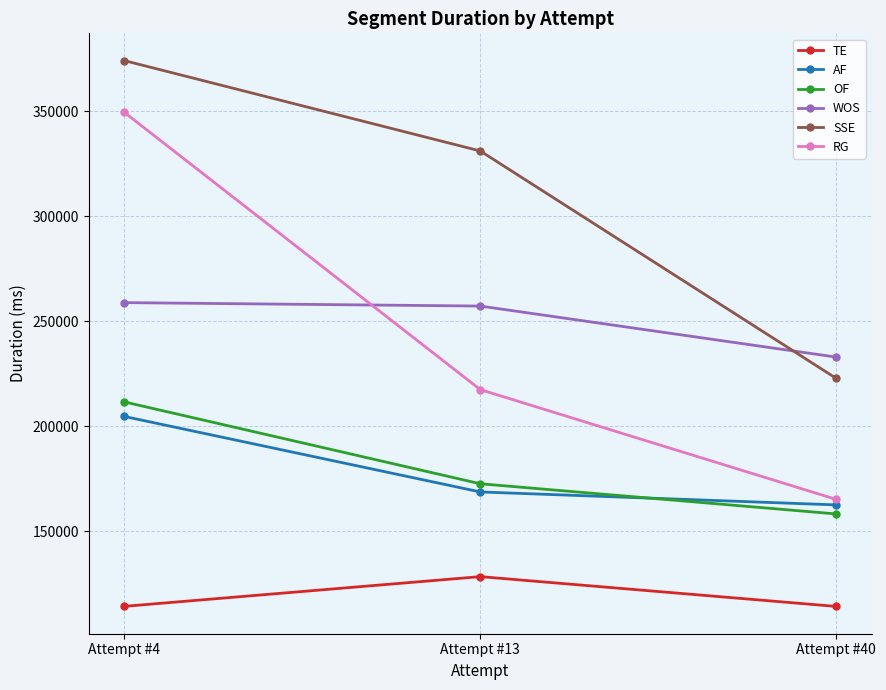

Is the value of SSE at Attempt #40 greater than the value of WOS at Attempt #40?

No